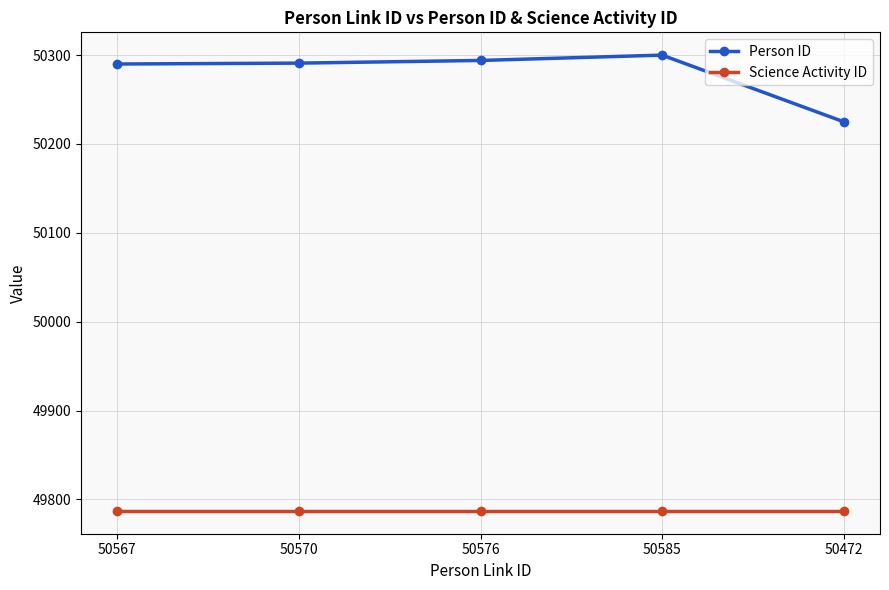

True or false: Person ID has a value of 50225 at 50472.

True